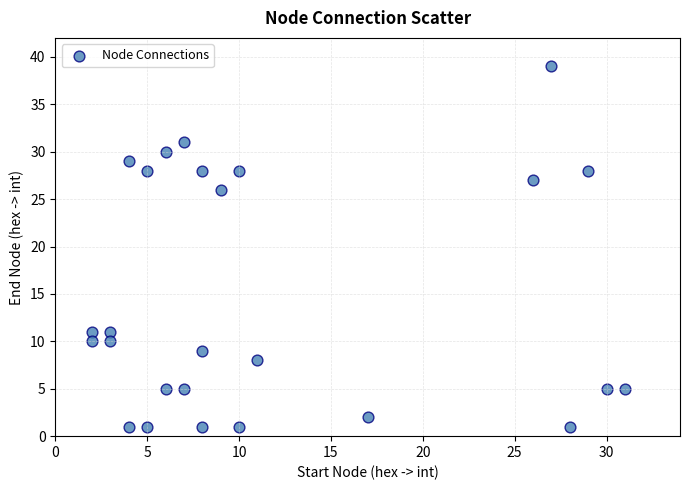

What is the range of X values (max minus min)?

29